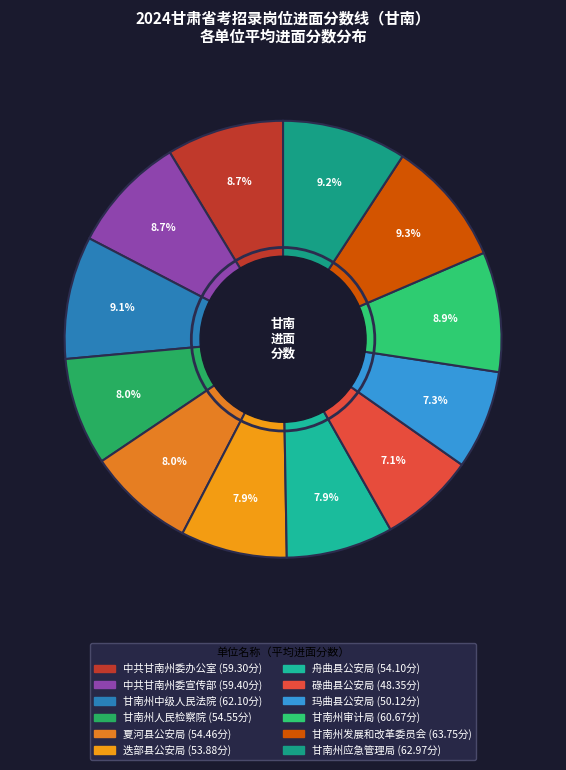

To the nearest percent, what is the combined percentage of 迭部县公安局 and 甘南州人民检察院?

16%